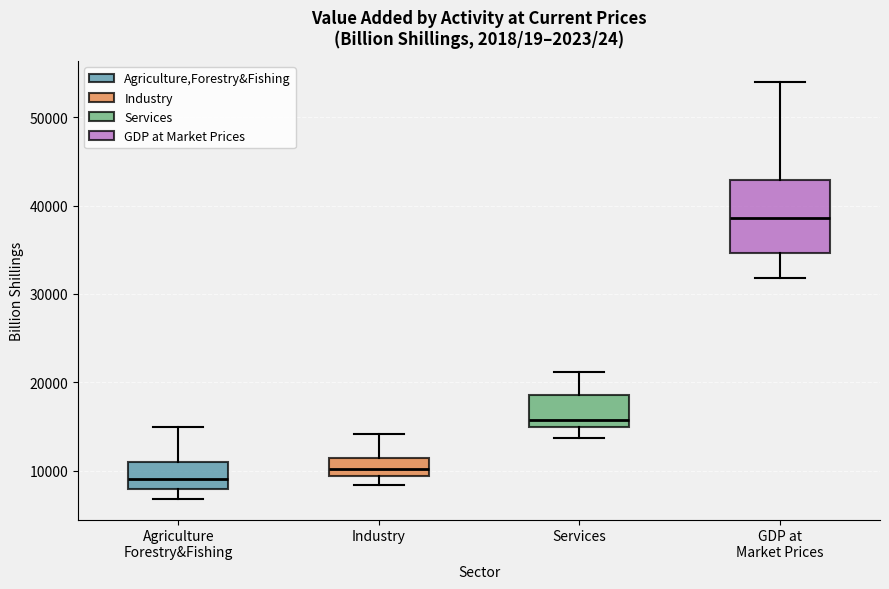

Which box is the tallest, from its lower edge to its upper edge?

GDP at Market Prices